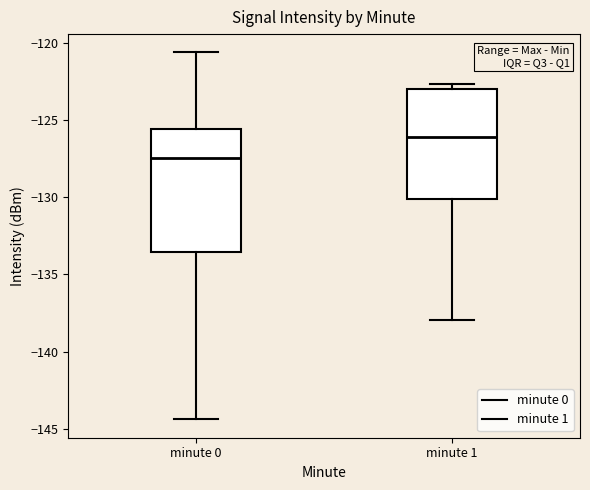

Which box is the tallest, from its lower edge to its upper edge?

minute 0